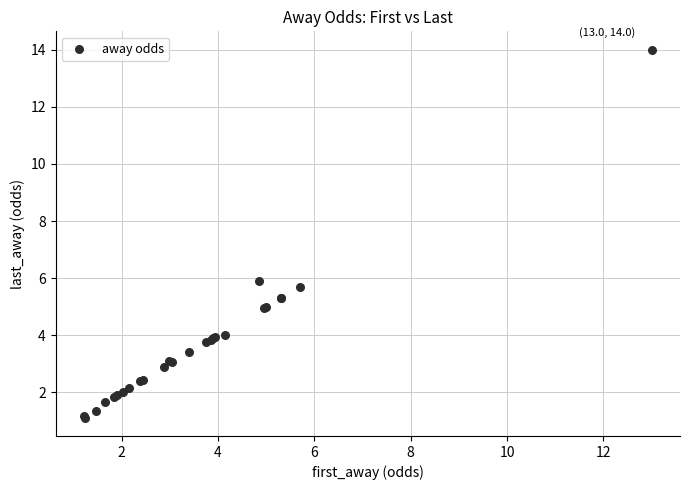

What Y value in the scatter plot is closest to 7?

5.9